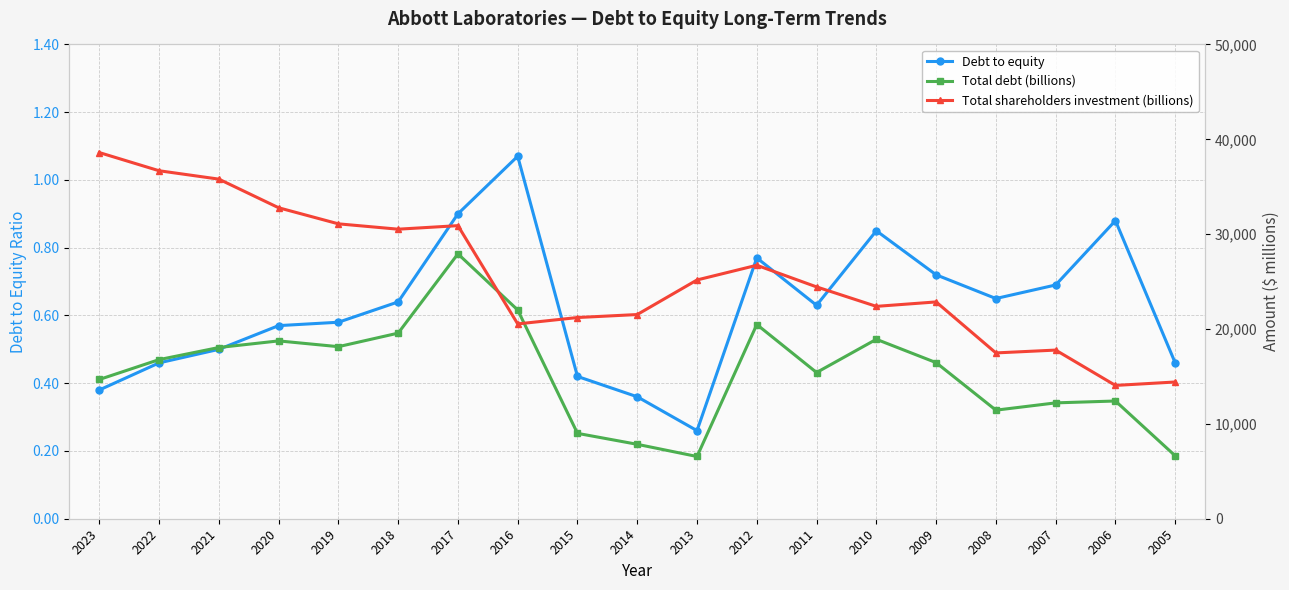

What is the difference between the highest and lowest values at 2012?

26720.2